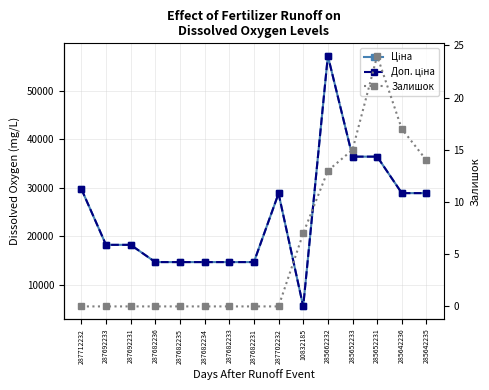

Reading left to right, transcribe all the data shown in this chart.

Ціна: 29761.5	18212.0	18212.0	14649.6	14649.6	14649.6	14649.6	14649.6	28821.8	5497.3	57235.5	36424.0	36424.0	28890.3	28890.3
Доп. ціна: 29761.5	18212.0	18212.0	14649.6	14649.6	14649.6	14649.6	14649.6	28821.8	5497.3	57235.5	36424.0	36424.0	28890.3	28890.3
Залишок: 0.0	0.0	0.0	0.0	0.0	0.0	0.0	0.0	0.0	7.0	13.0	15.0	24.0	17.0	14.0